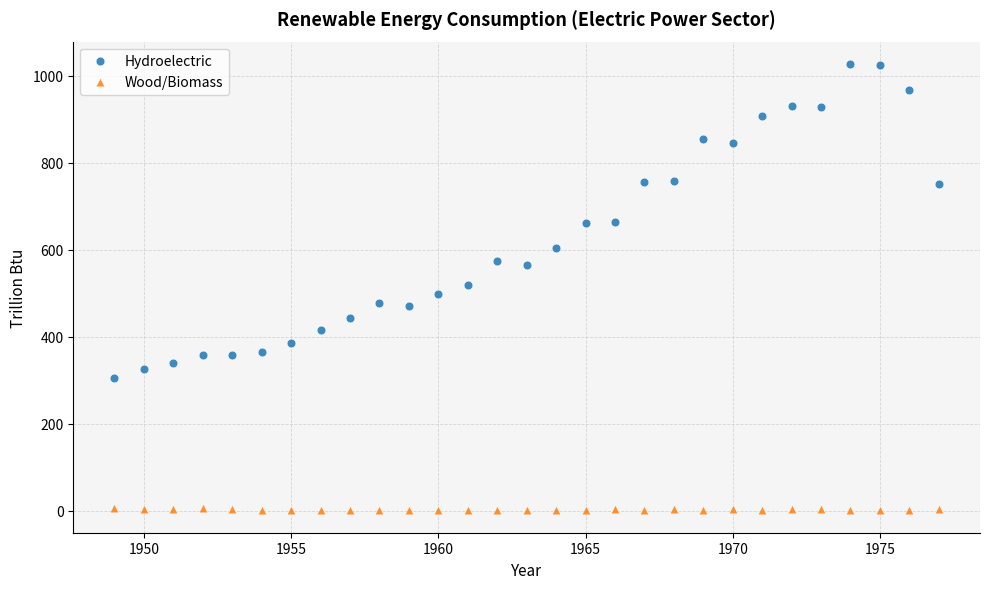

Across all data points, what is the range of Y values (max minus min)?

1025.8